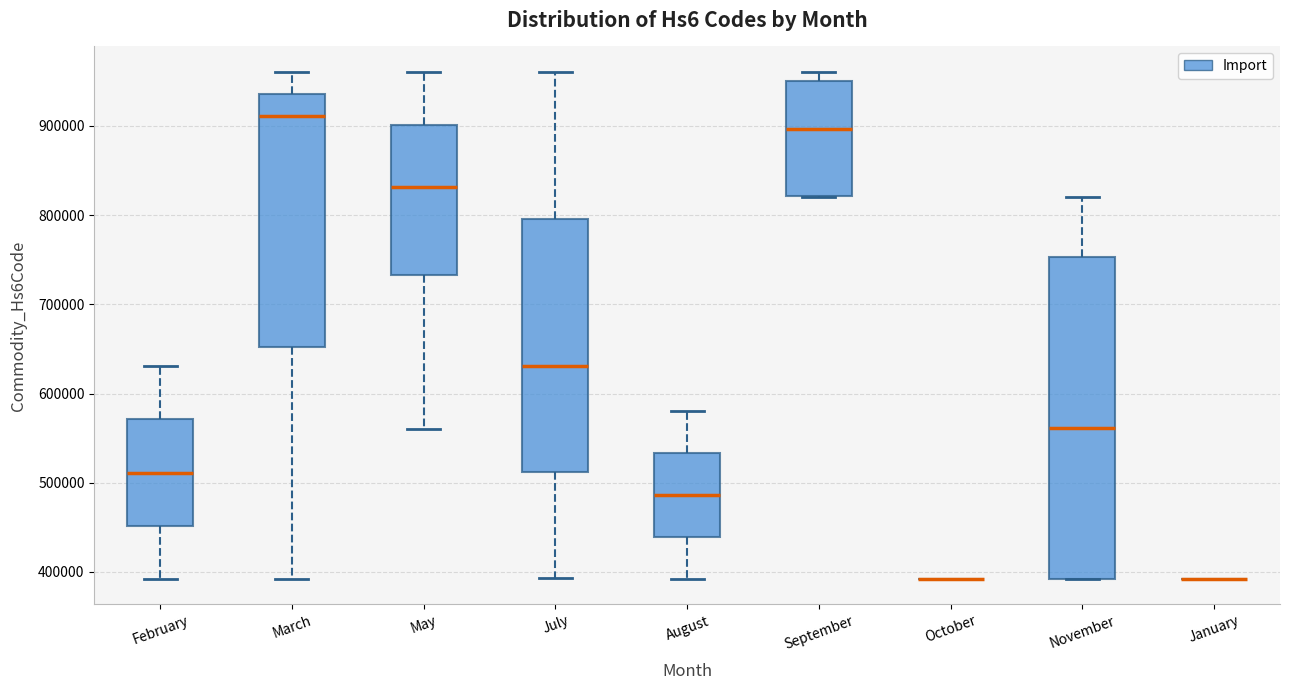

Reading left to right, transcribe this box plot: for each box, give where its median line is, the range the box spans, and where its two whiskers end, as read against the y-axis. The values are not printed on the chart, so give them approximately, as read against the axis.

February: median 510000, box 450000 to 570000, whiskers 390000 to 630000
March: median 910000, box 650000 to 940000, whiskers 390000 to 960000
May: median 830000, box 730000 to 900000, whiskers 560000 to 960000
July: median 630000, box 510000 to 800000, whiskers 390000 to 960000
August: median 490000, box 440000 to 530000, whiskers 390000 to 580000
September: median 900000, box 820000 to 950000, whiskers 820000 to 960000
October: box collapsed to a line at 390000, whiskers 390000 to 390000
November: median 560000, box 390000 to 750000, whiskers 390000 to 820000
January: box collapsed to a line at 390000, whiskers 390000 to 390000